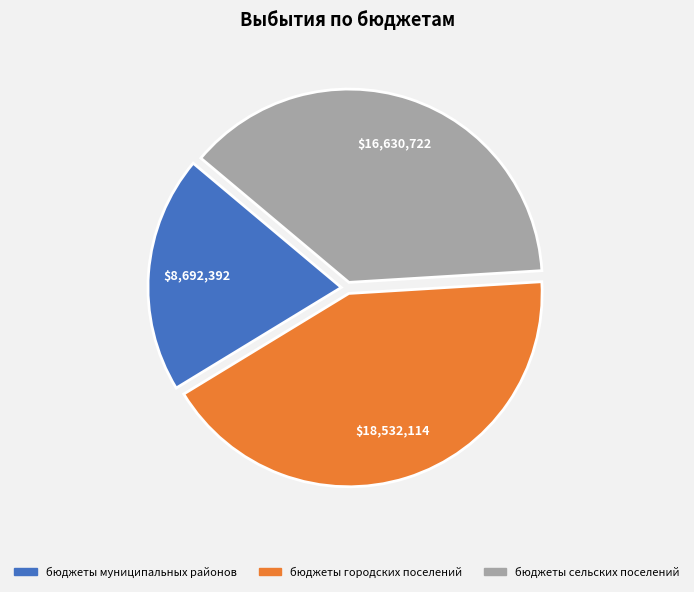

Is the sum of бюджеты городских поселений and бюджеты муниципальных районов greater than half?

Yes